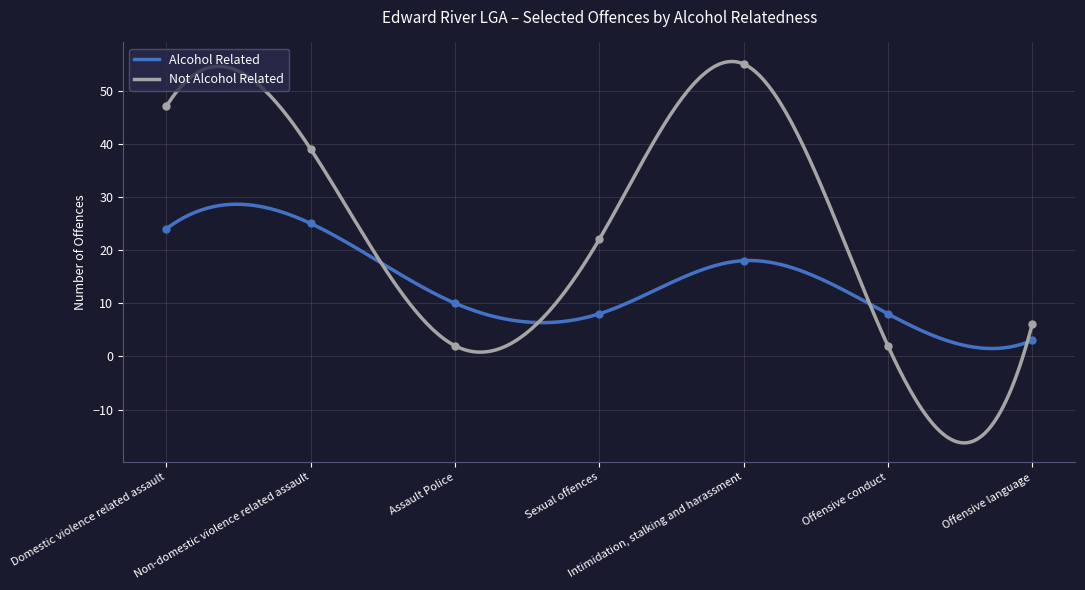

What is the value of the Not Alcohol Related point at the 6th from the left?

2